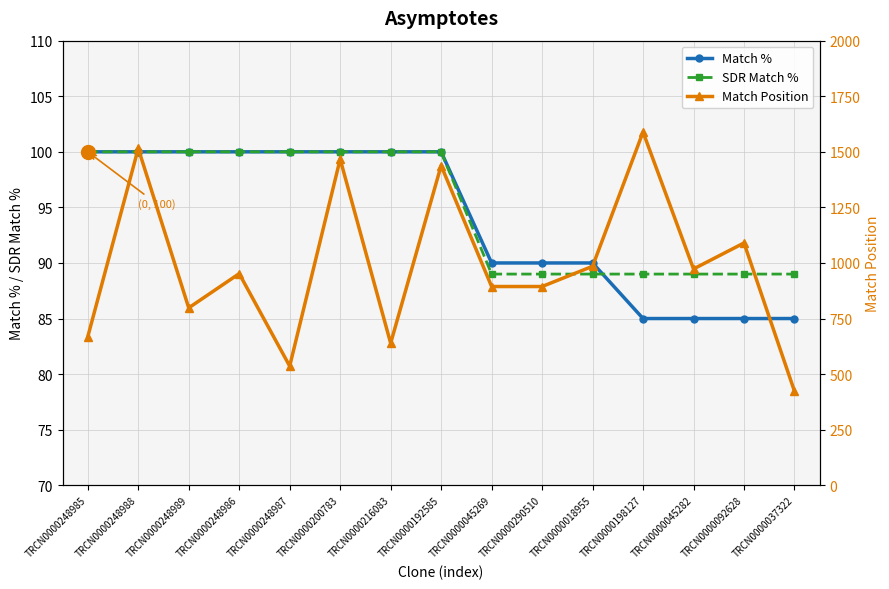

True or false: Match % has more than 2 points higher than both neighbors.

False